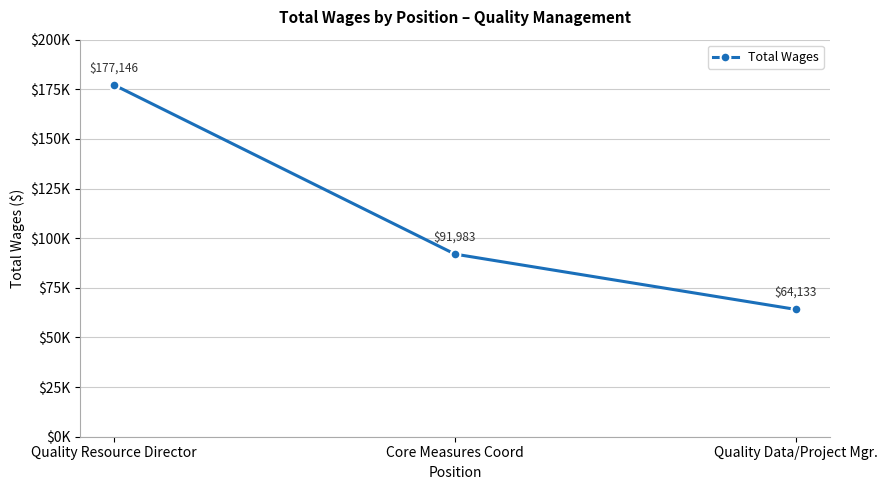

Reading left to right, list all the values displayed in this chart.

Quality Resource Director=177146	Core Measures Coord=91983	Quality Data/Project Mgr.=64133